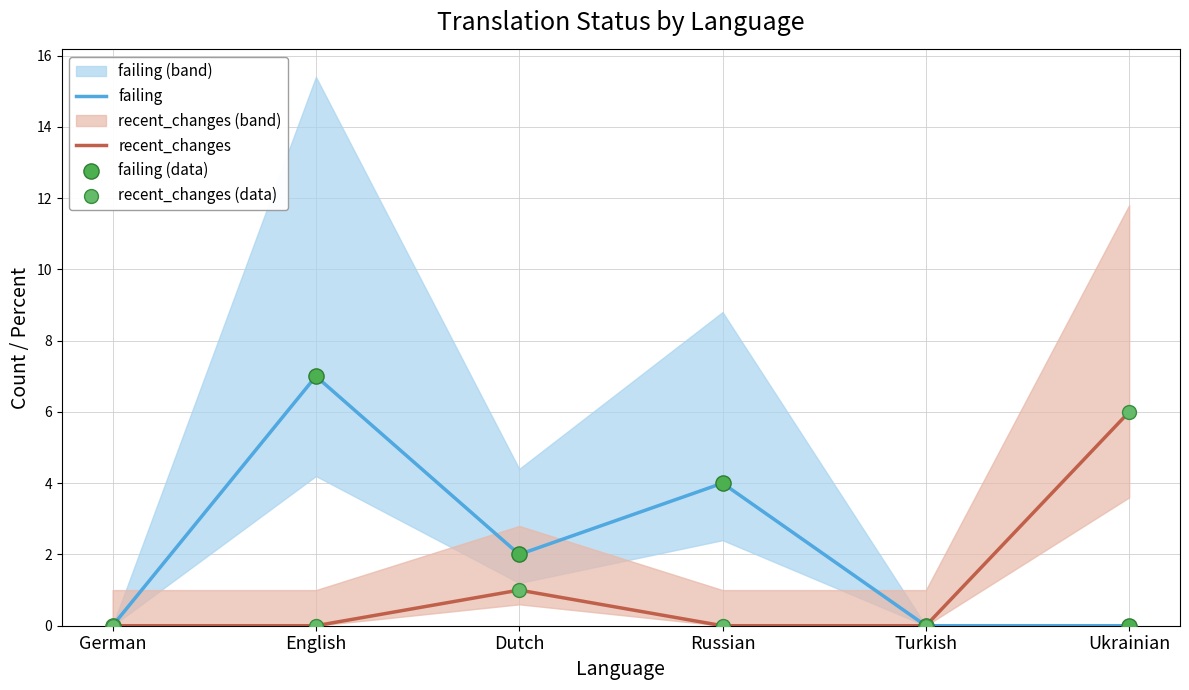

Which series contains the lowest Y value?

failing